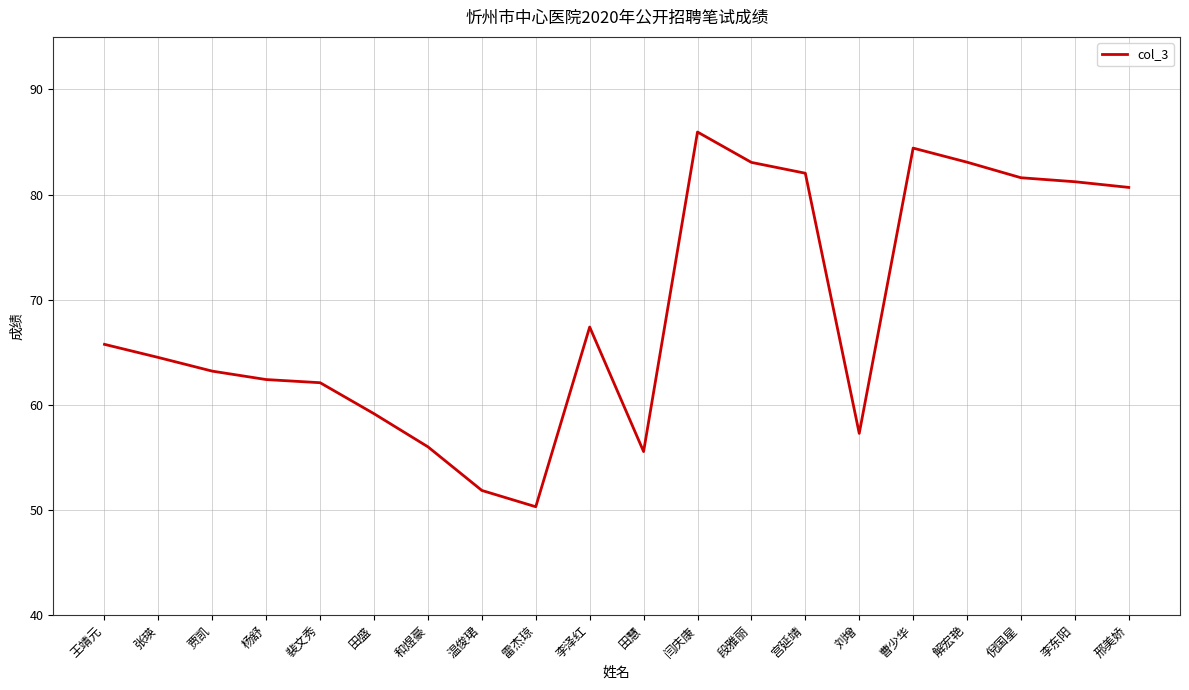

At which label is the value closest to 68?

李泽红